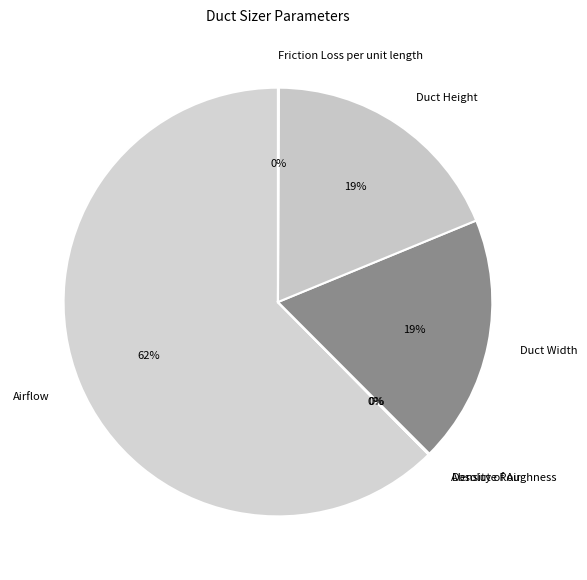

True or false: Duct Width accounts for 27% of the total.

False